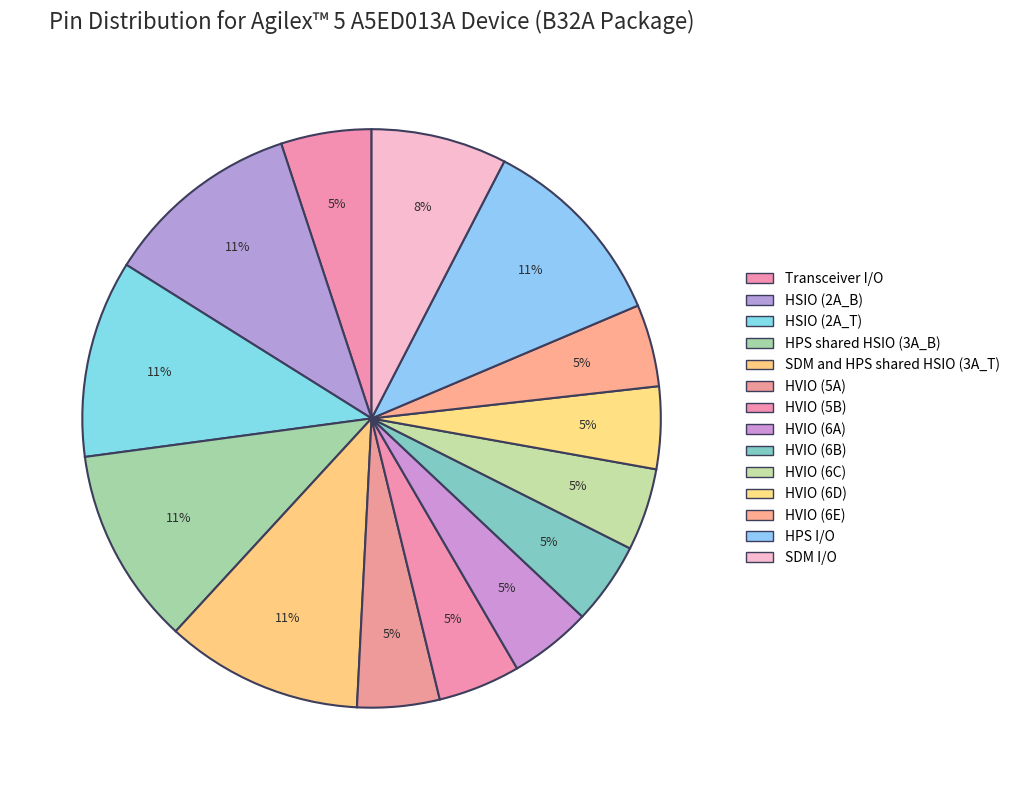

Does any single category account for the majority?

No